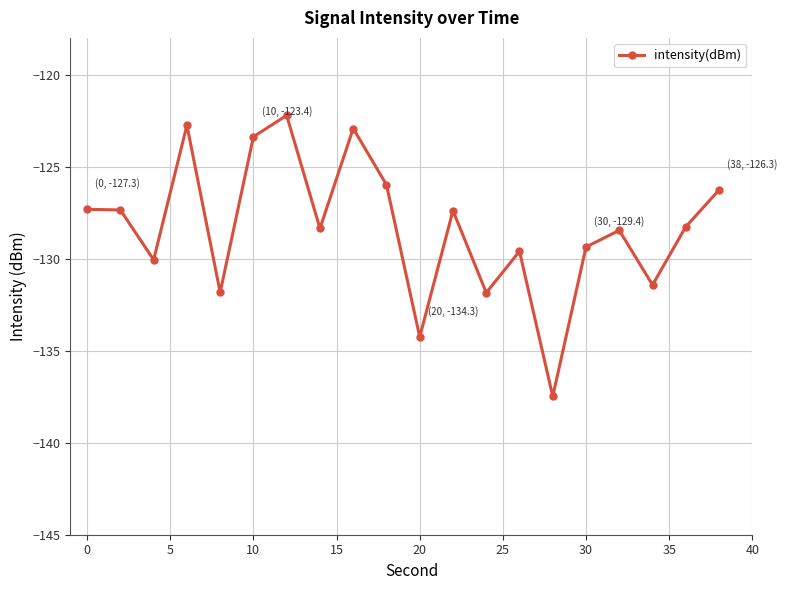

What is the average value?

-128.3